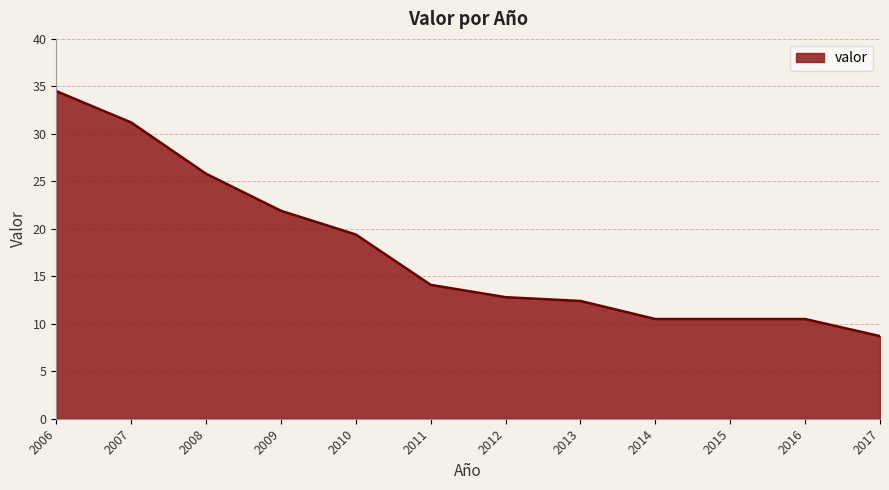

At which label is the value closest to 21?

2009